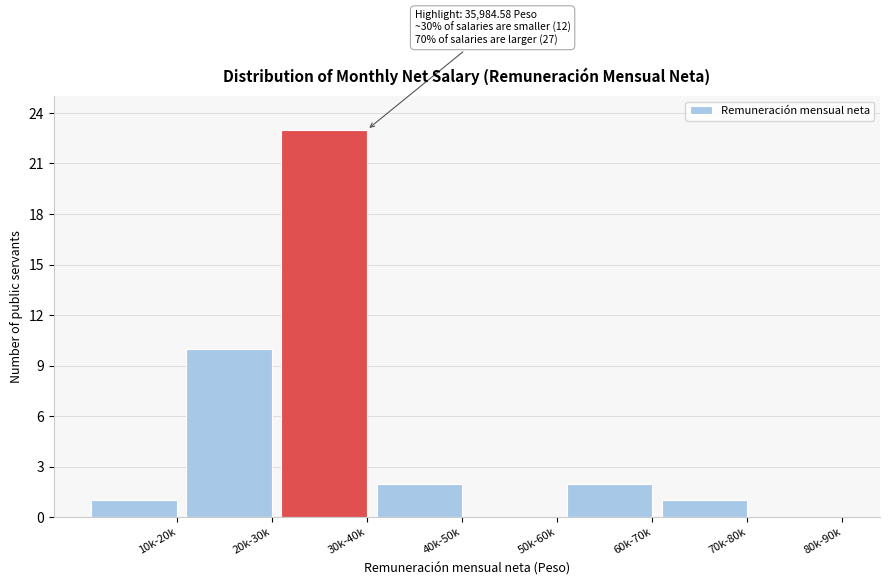

Reading left to right, transcribe all the data shown in this chart.

10k-20k=1	20k-30k=10	30k-40k=23	40k-50k=2	50k-60k=0	60k-70k=2	70k-80k=1	80k-90k=0